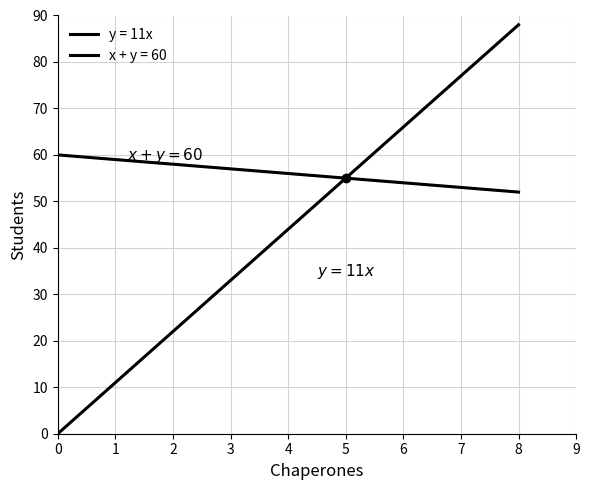

How many categories are shown in the chart?

9